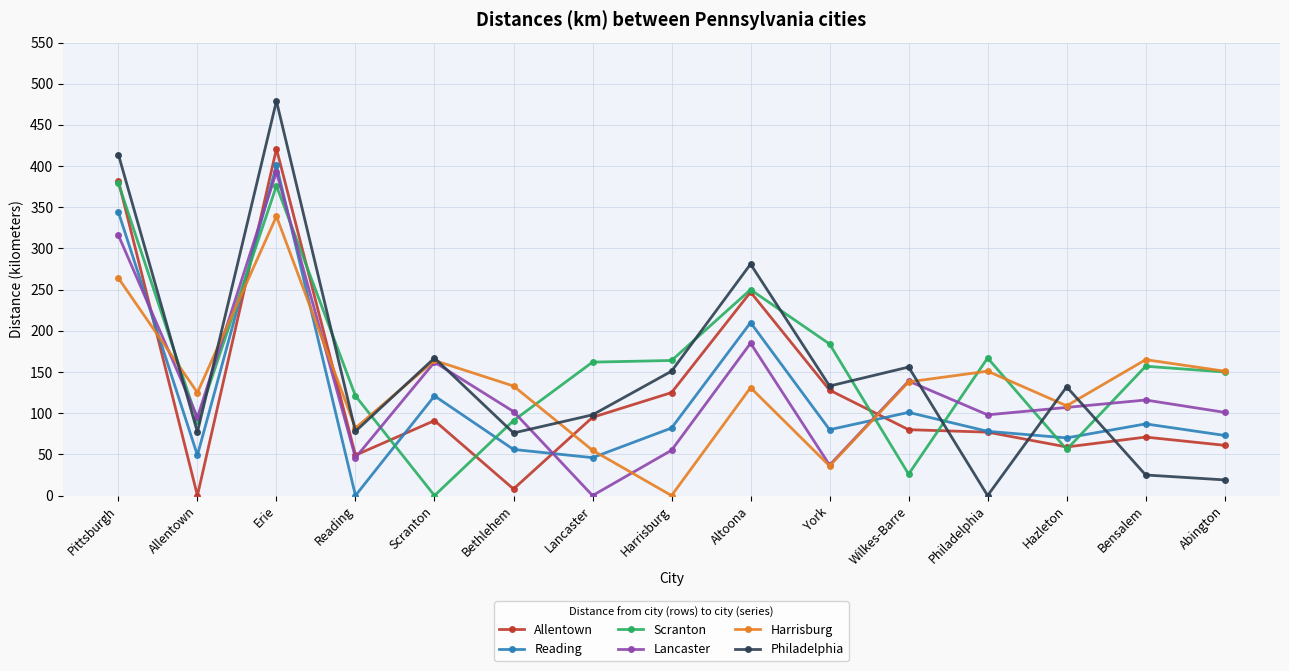

How many intersections are there between Harrisburg and Allentown?

5